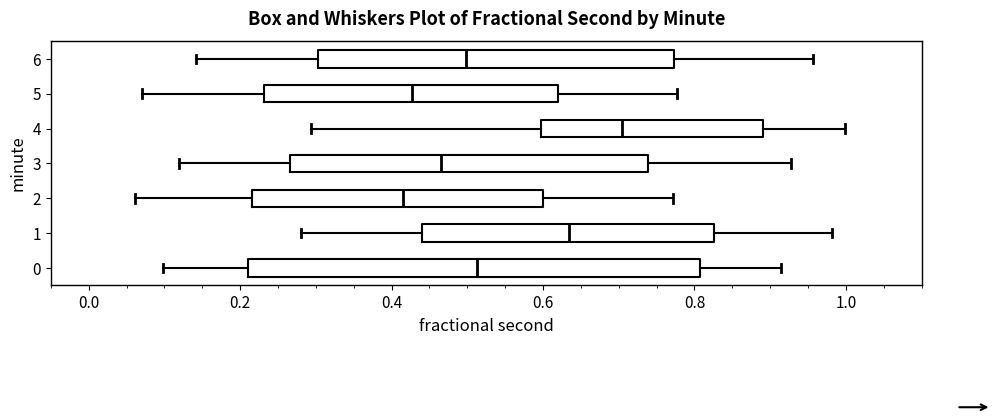

Reading bottom to top, transcribe this box plot: for each box, give where its median line is, the range the box spans, and where its two whiskers end, as read against the x-axis. The values are not printed on the chart, so give them approximately, as read against the axis.

0: median 0.52, box 0.20 to 0.80, whiskers 0.10 to 0.92
1: median 0.64, box 0.44 to 0.82, whiskers 0.28 to 0.98
2: median 0.42, box 0.22 to 0.60, whiskers 0.06 to 0.78
3: median 0.46, box 0.26 to 0.74, whiskers 0.12 to 0.92
4: median 0.70, box 0.60 to 0.90, whiskers 0.30 to 1.00
5: median 0.42, box 0.24 to 0.62, whiskers 0.08 to 0.78
6: median 0.50, box 0.30 to 0.78, whiskers 0.14 to 0.96